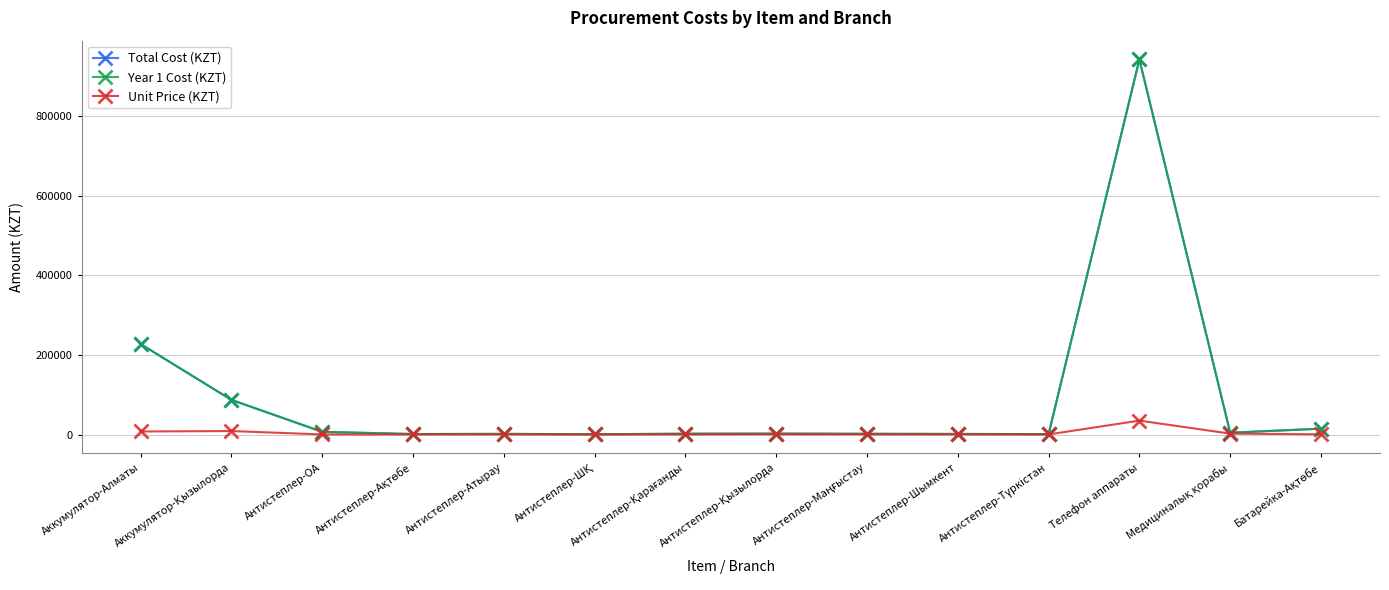

How many lines are shown in the chart?

3